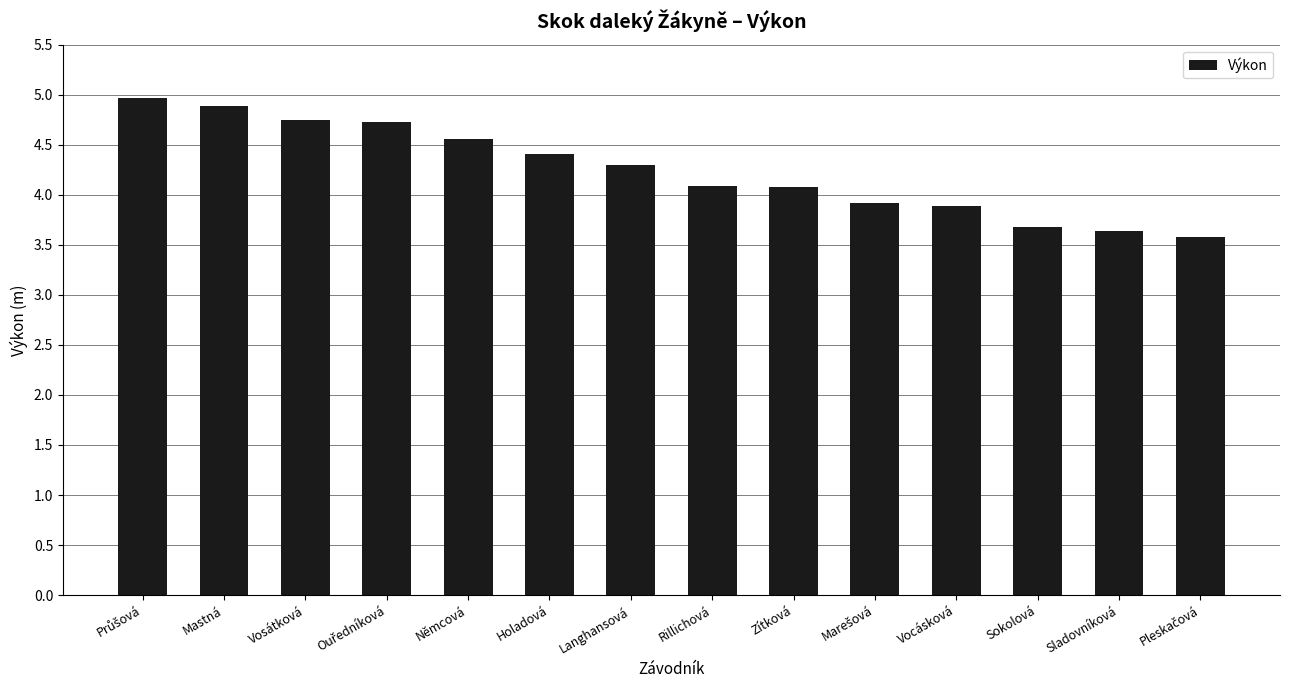

What position from the left is Sokolová?

12